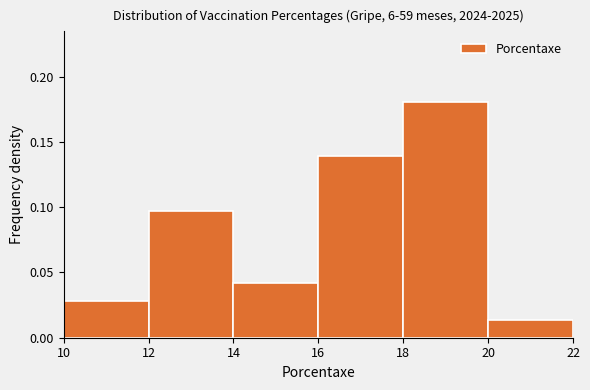

Over which range of the x-axis is the bar tallest?

18 to 20